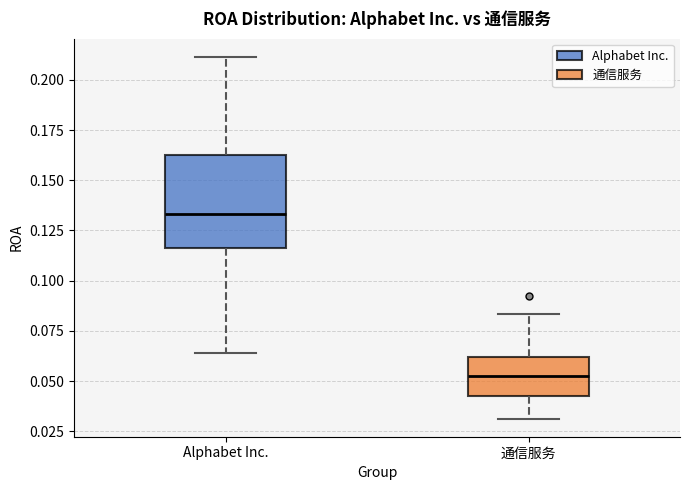

Which box is the tallest, from its lower edge to its upper edge?

Alphabet Inc.